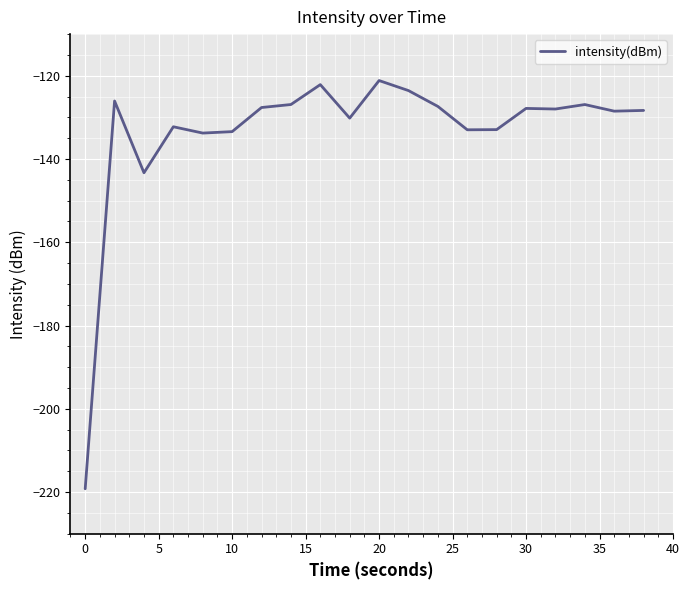

What is the difference between the maximum and minimum values?

98.1